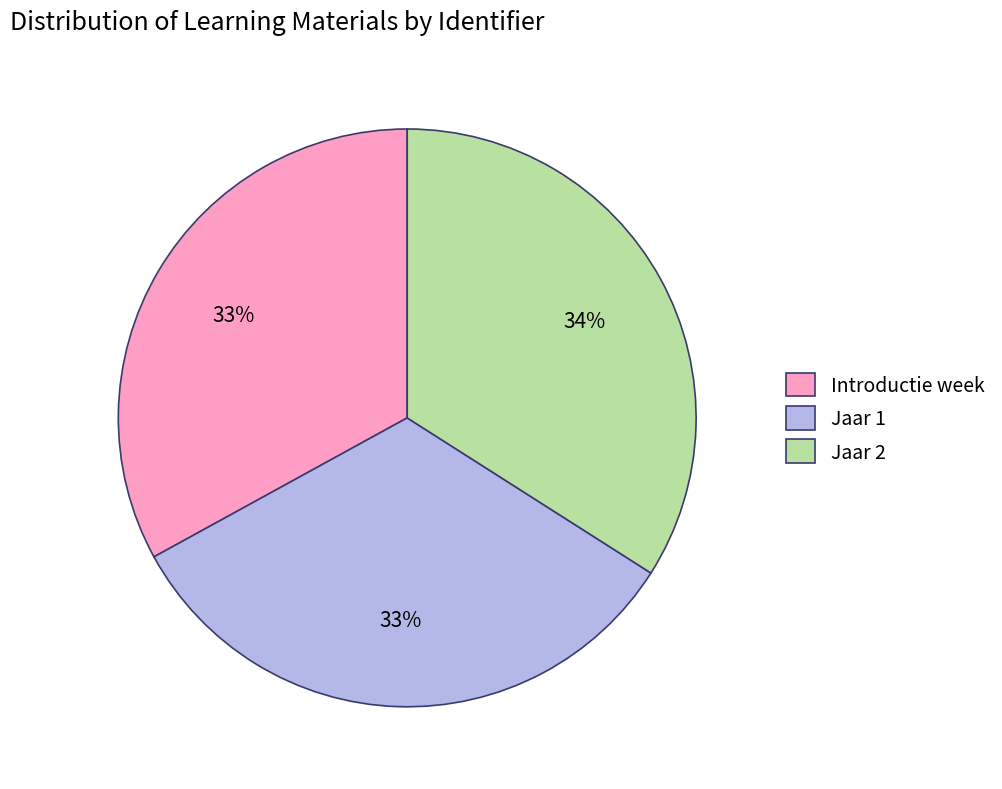

Is Introductie week the majority of the pie?

No